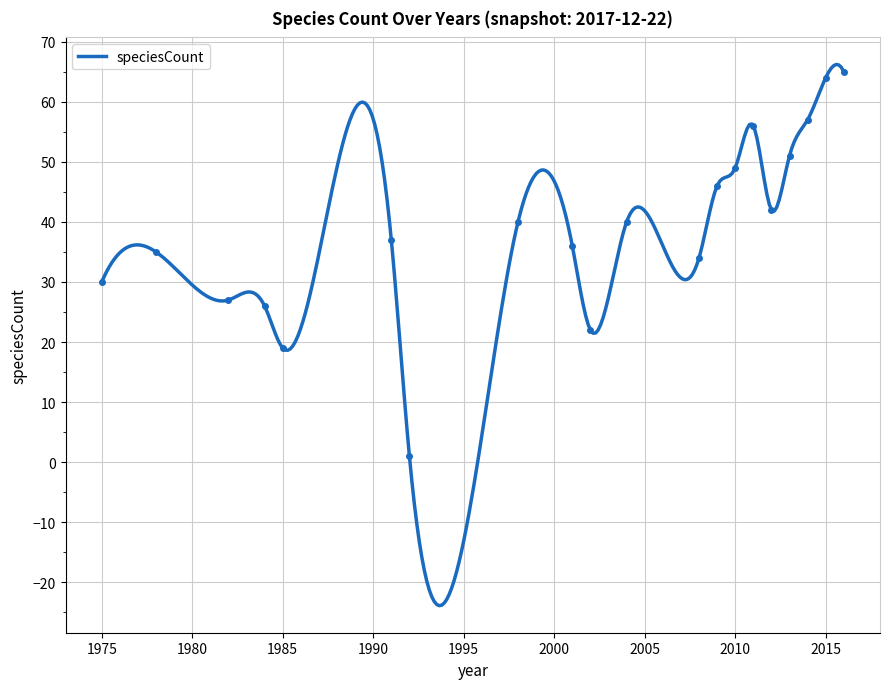

What is the average value?

39